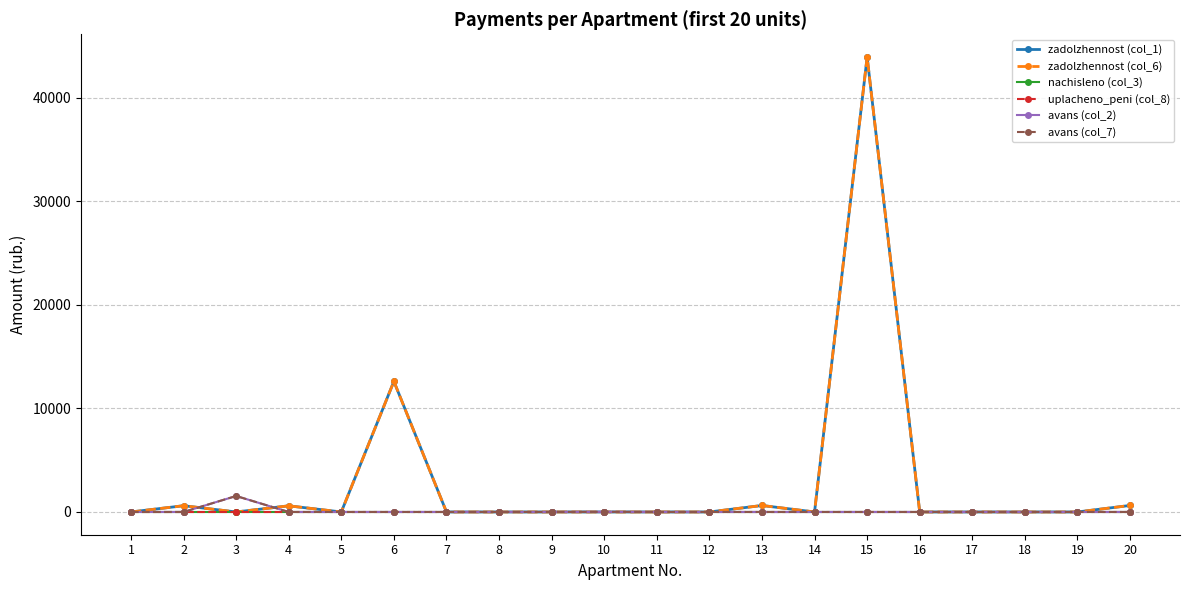

Does the chart display data point markers on the line(s)?

Yes